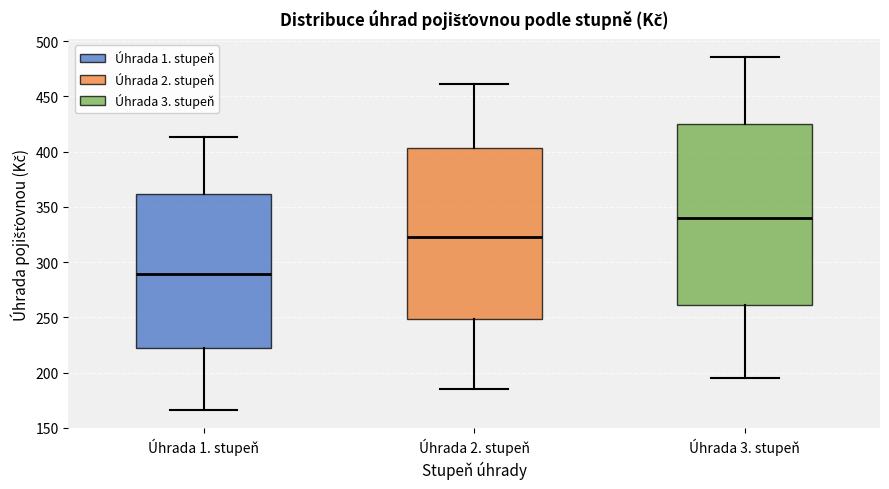

Reading left to right, read every box against the y-axis: the position of its median line, the range the box covers, and the ends of its whiskers. The values are not printed on the chart, so give them approximately, as read against the axis.

Úhrada 1. stupeň: median 290, box 220 to 360, whiskers 165 to 415
Úhrada 2. stupeň: median 325, box 250 to 405, whiskers 185 to 460
Úhrada 3. stupeň: median 340, box 260 to 425, whiskers 195 to 485